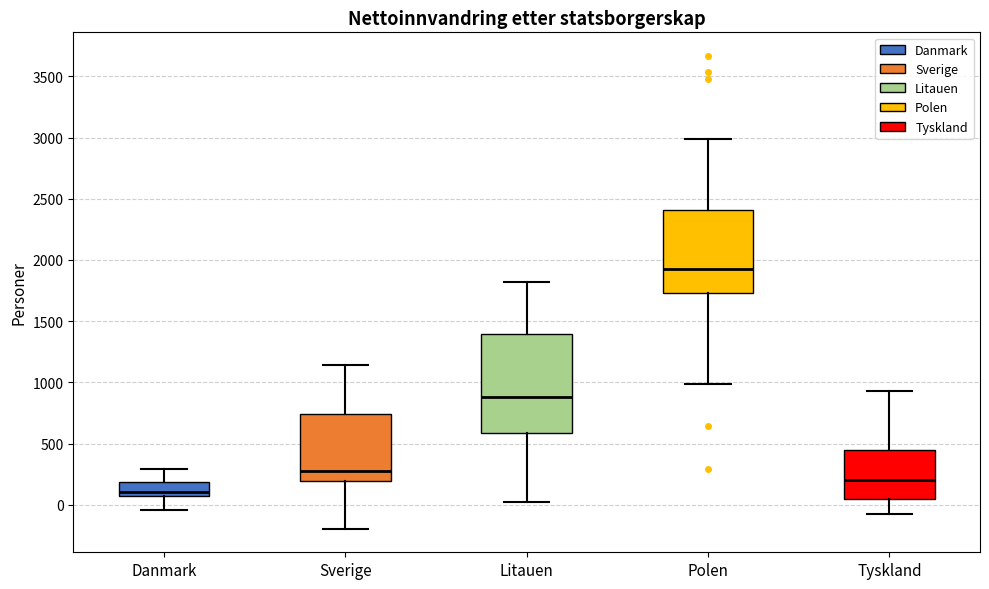

Which box has the highest median line?

Polen